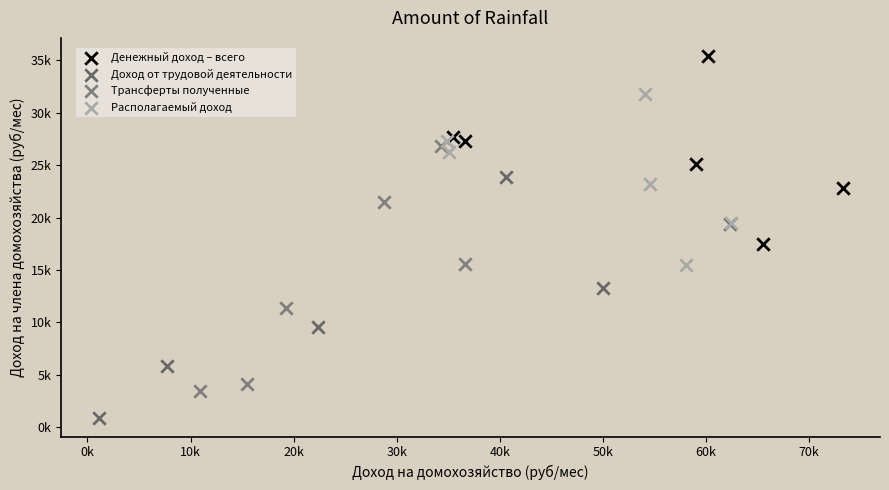

What are all the series names shown in the legend?

Денежный доход – всего, Доход от трудовой деятельности, Трансферты полученные, Располагаемый доход